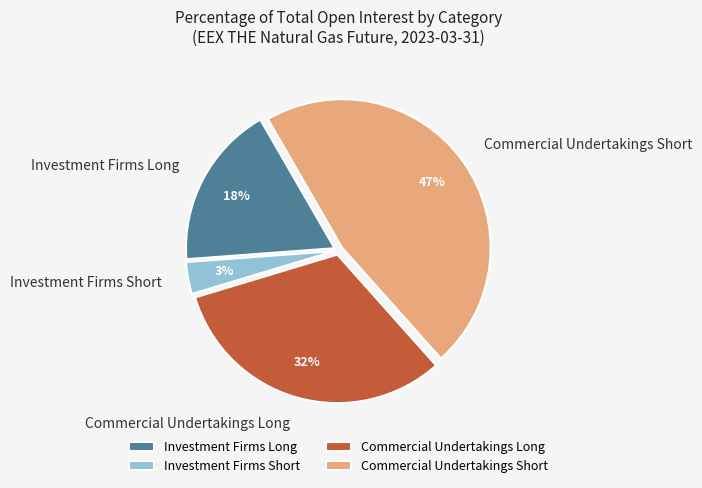

Is there a majority slice in this chart?

No